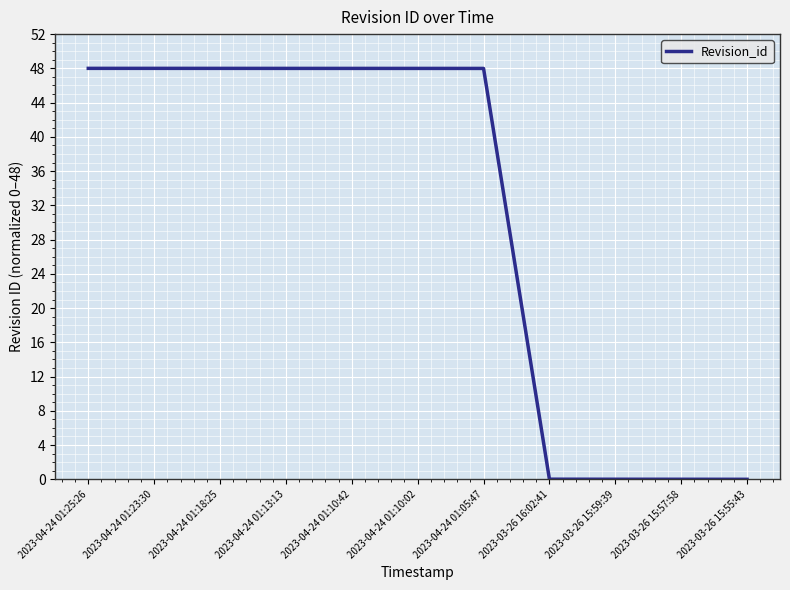

True or false: the data shows 0.0 at 2023-03-26 15:57:58.

True